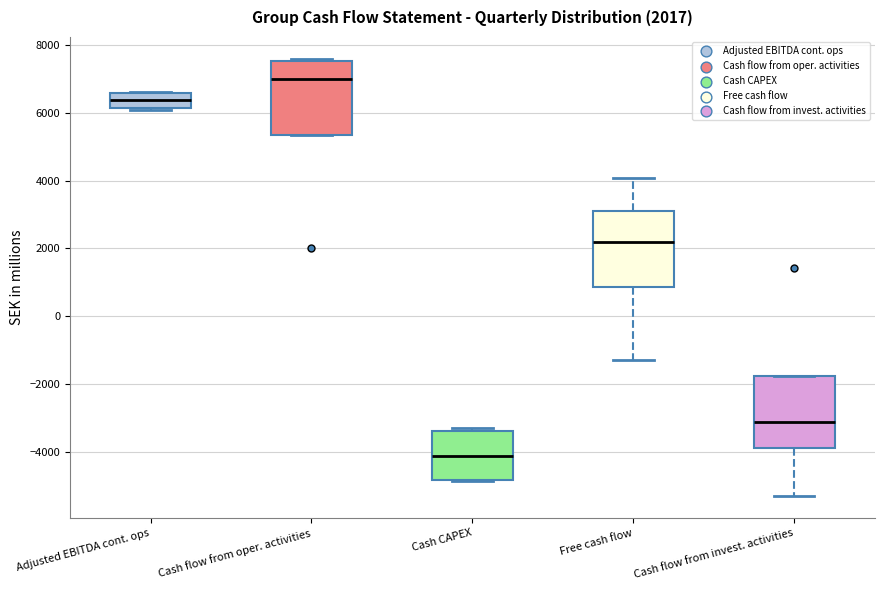

Which box has the lowest median line?

Cash CAPEX